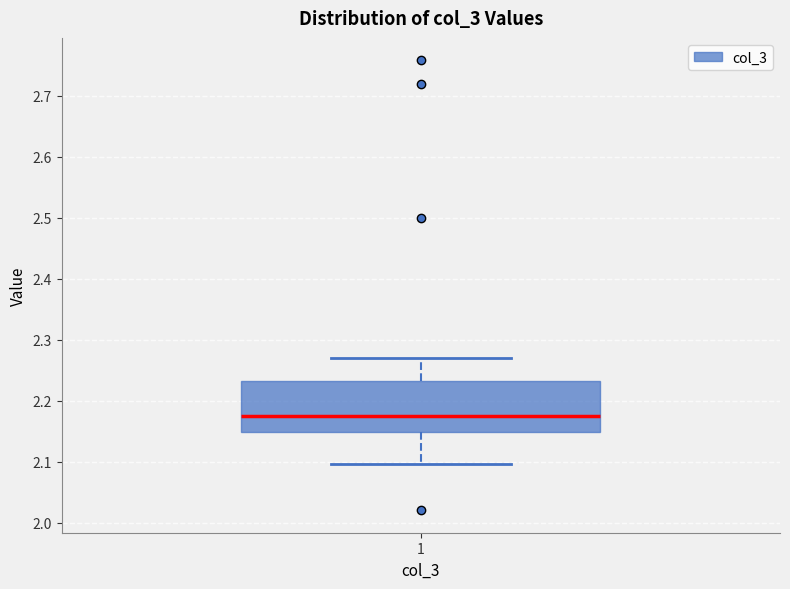

Transcribe this box plot: give where the median line is, the range the box spans, and where the two whiskers end, as read against the y-axis. The values are not printed on the chart, so give them approximately, as read against the axis.

median 2.17, box 2.15 to 2.23, whiskers 2.10 to 2.27